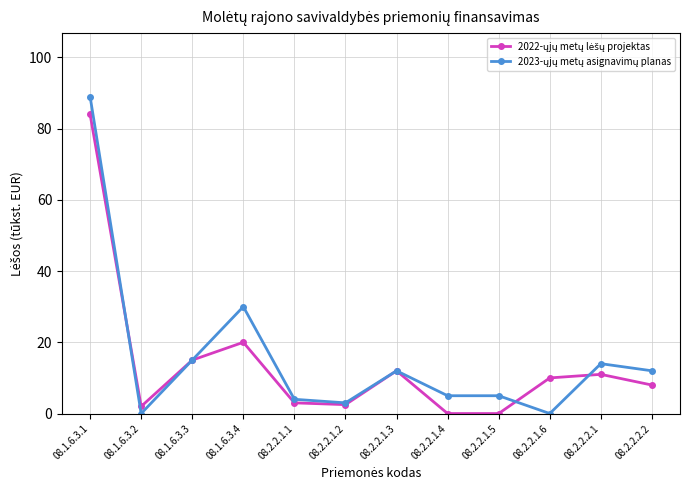

How many data points does each series have?

12